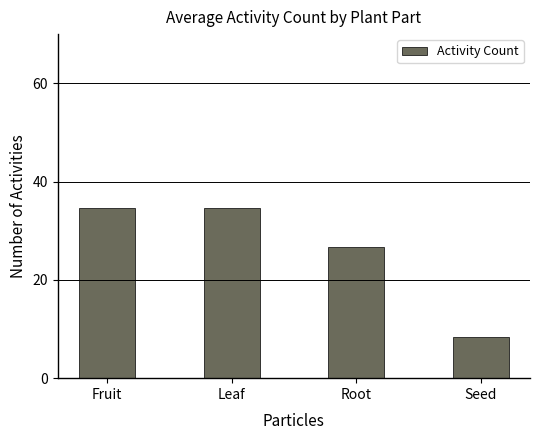

What is the average value?

26.1